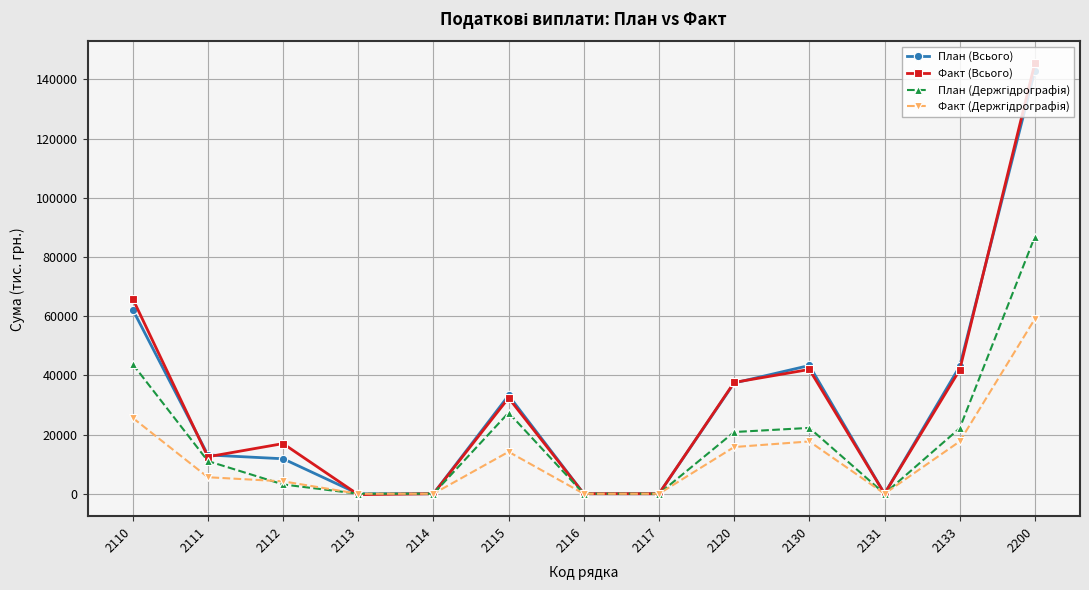

Between 2111 and 2130, which series saw the biggest shift?

План (Всього)